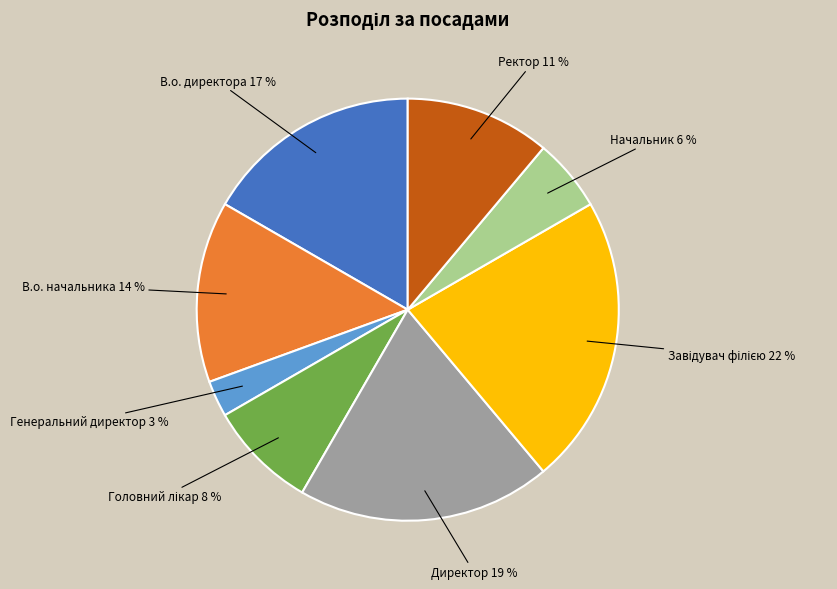

To the nearest percent, what is the average slice percentage?

12%